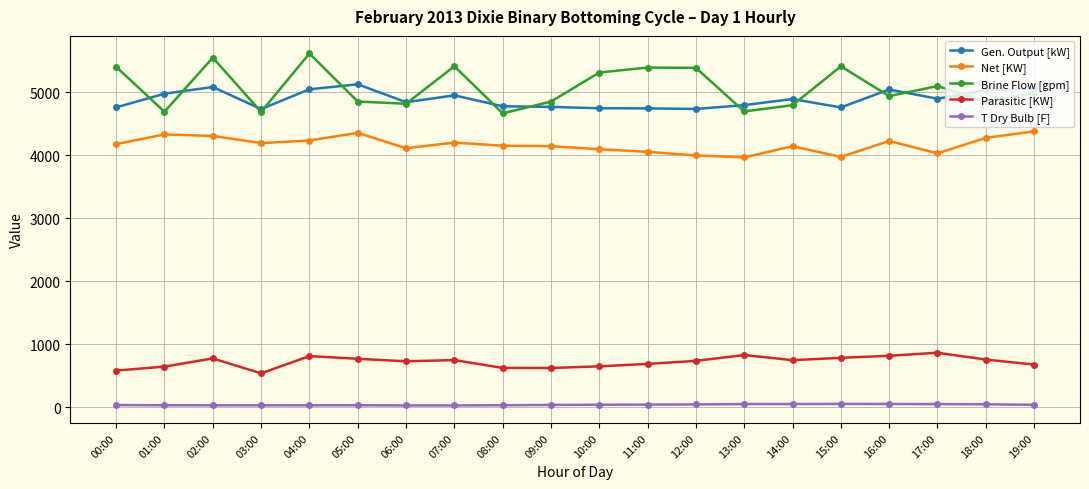

What is the sum of the Parasitic [KW] values at 06:00 and 00:00?

1313